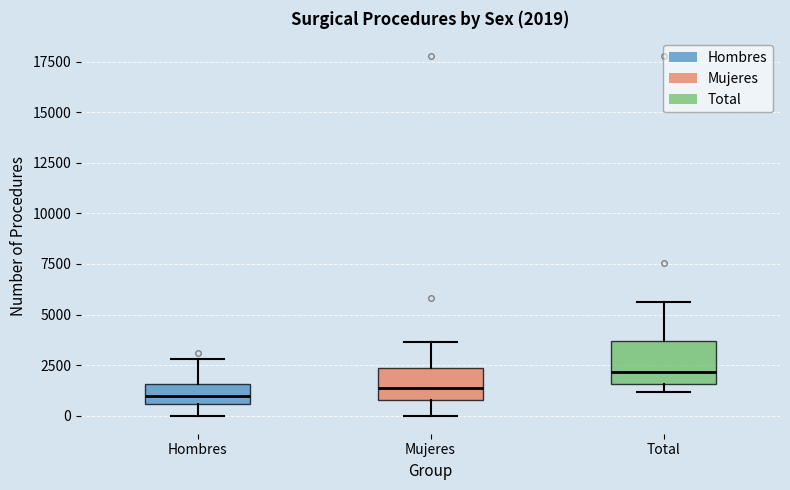

Which box is the tallest, from its lower edge to its upper edge?

Total